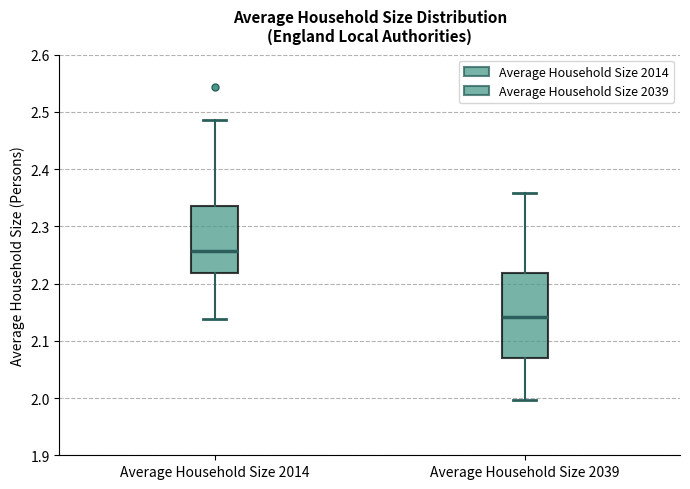

Where does the median line of the box for Average Household Size 2039 sit on the y-axis? The values are not printed on the chart, so give them approximately, as read against the axis.

2.14